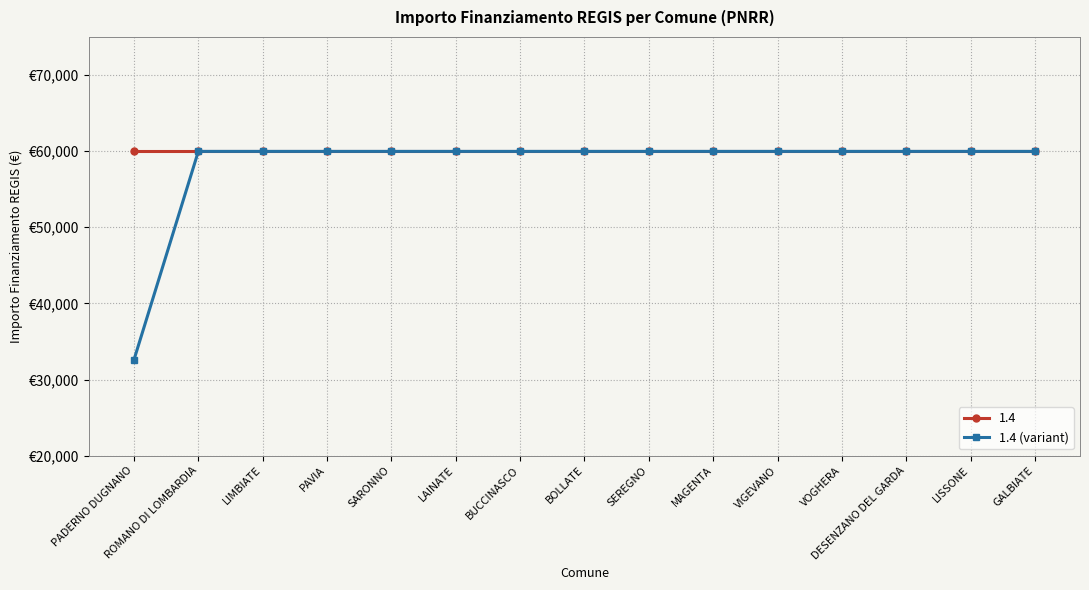

What are all the series names shown in the legend?

1.4, 1.4 (variant)